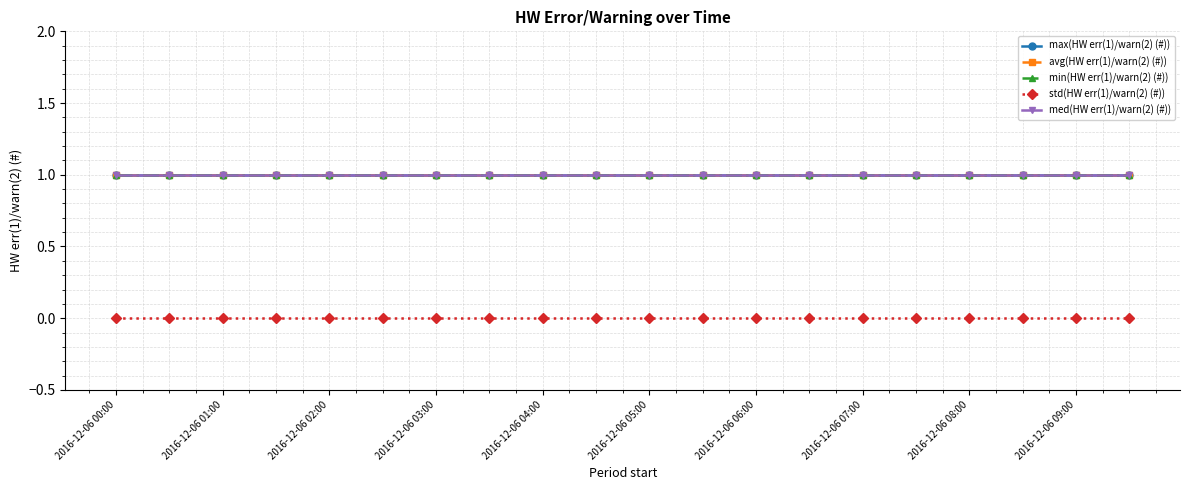

Is this an area chart (filled region under the line)?

No